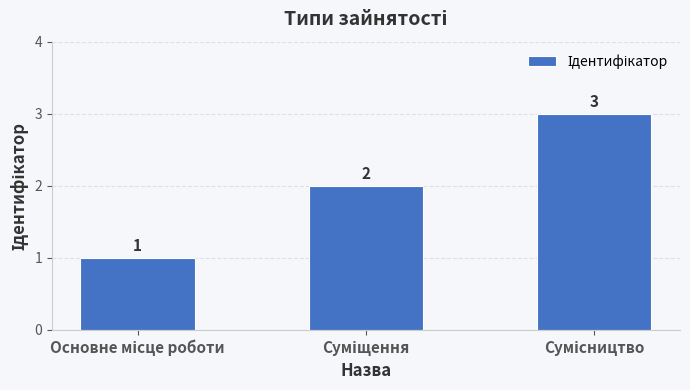

What is the value of the 2nd bar from the left?

2